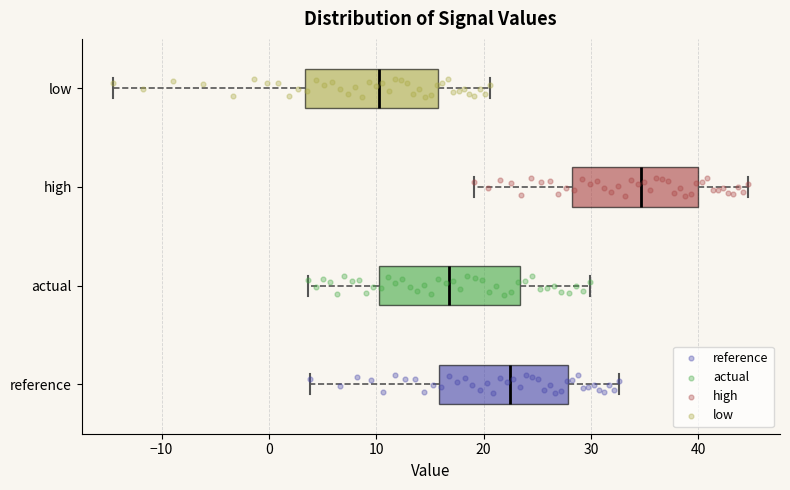

Where does the left whisker of the box for actual end on the x-axis? The values are not printed on the chart, so give them approximately, as read against the axis.

4